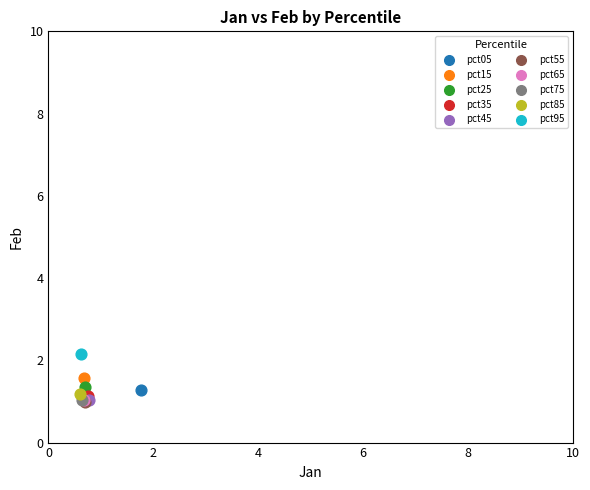

Which series reaches the maximum Y coordinate?

pct95